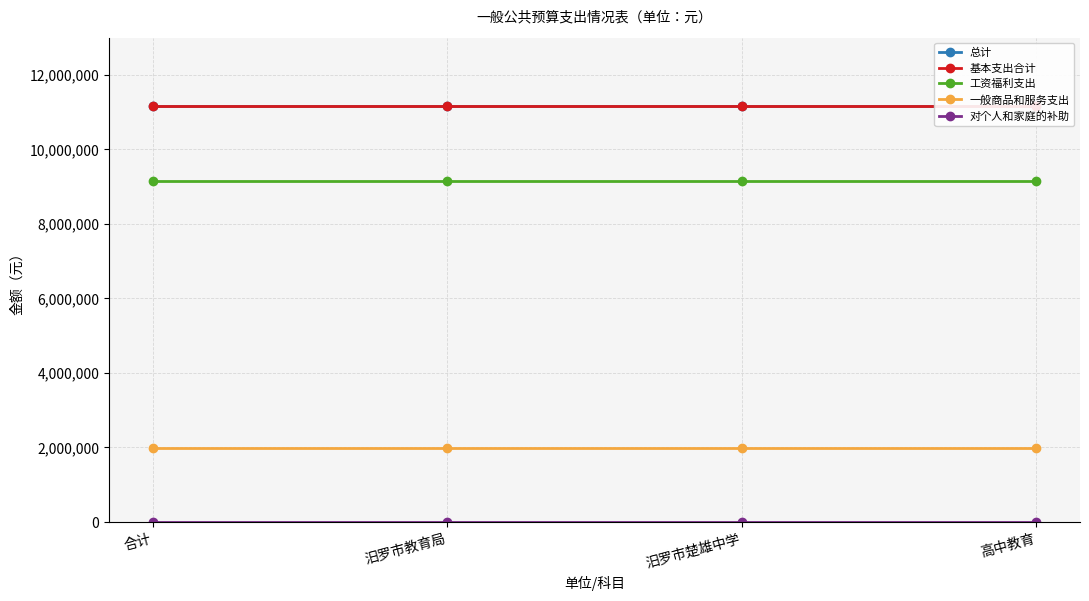

True or false: 工资福利支出 and 总计 cross at least once.

False